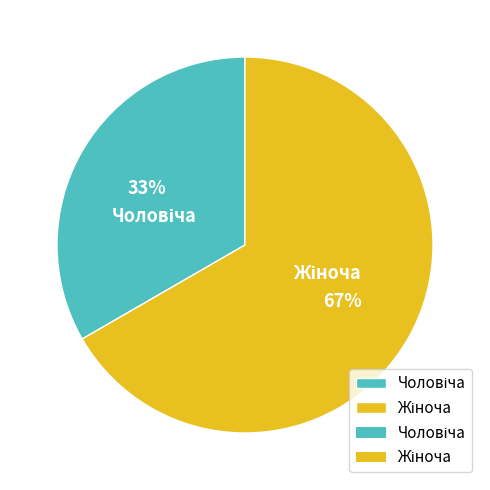

To the nearest percent, what is the average slice percentage?

50%